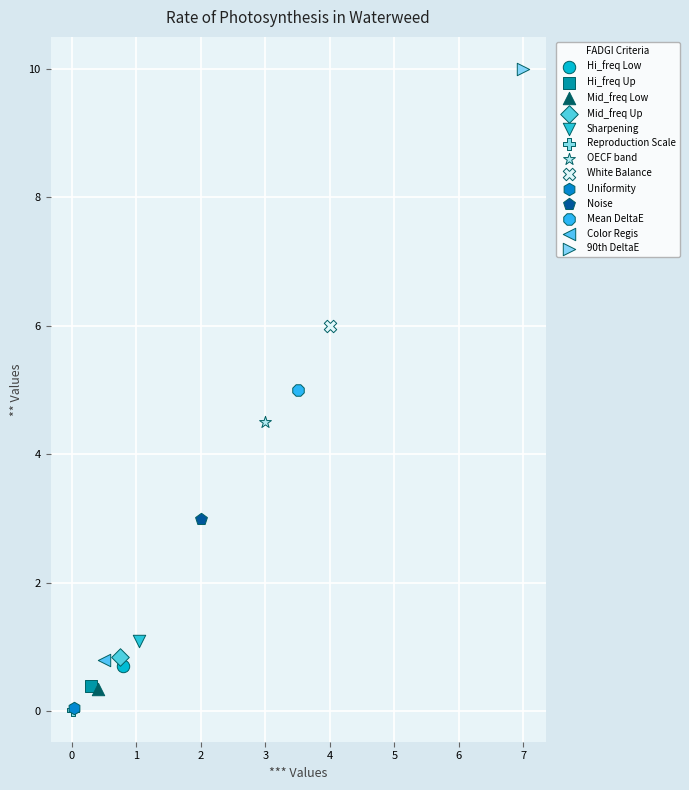

Which series reaches the maximum Y coordinate?

90th DeltaE